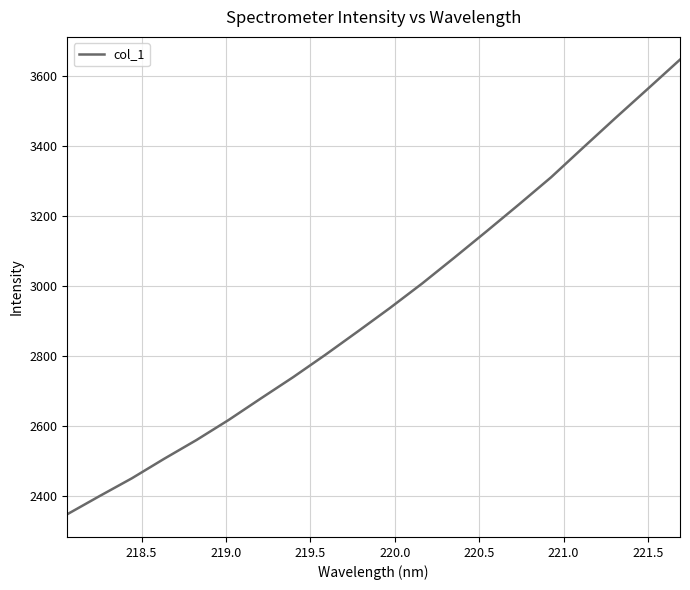

What is the difference between the second highest and second lowest values?

1161.7